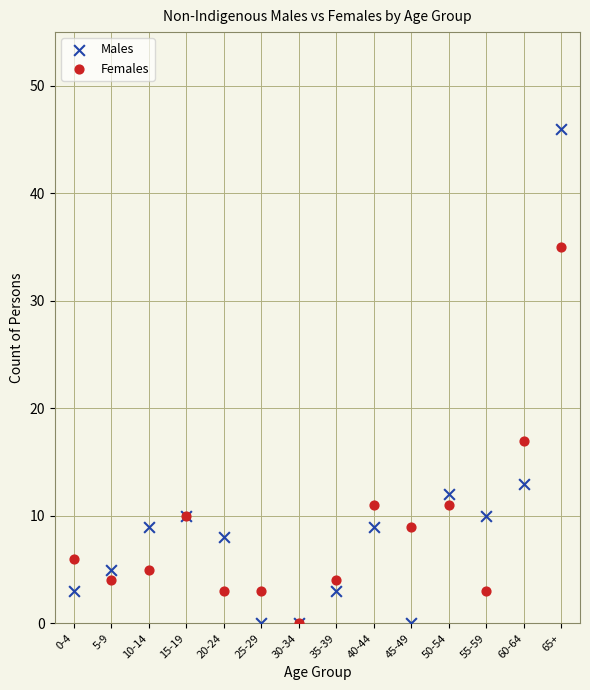

Which series contains the highest Y value?

Males